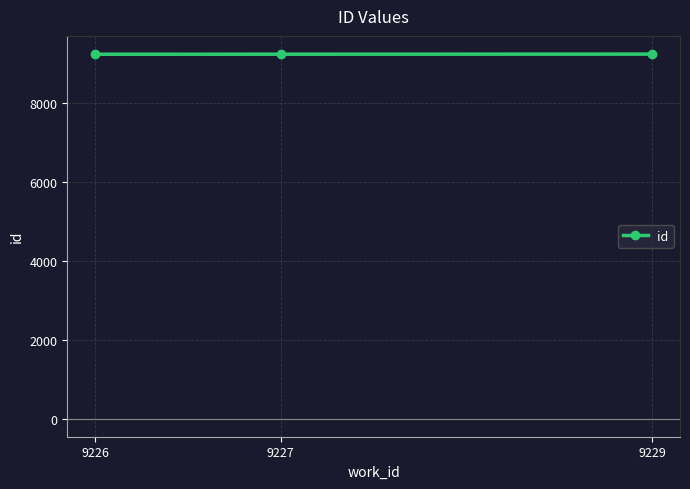

Approximately how many times larger is the value at 9227 compared to 9226?

1.0